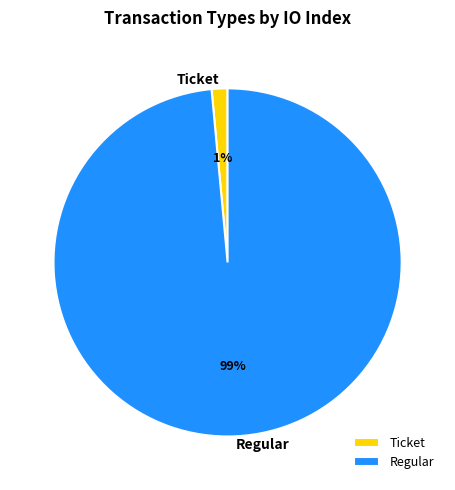

Is there any slice that represents more than half of the pie?

Yes